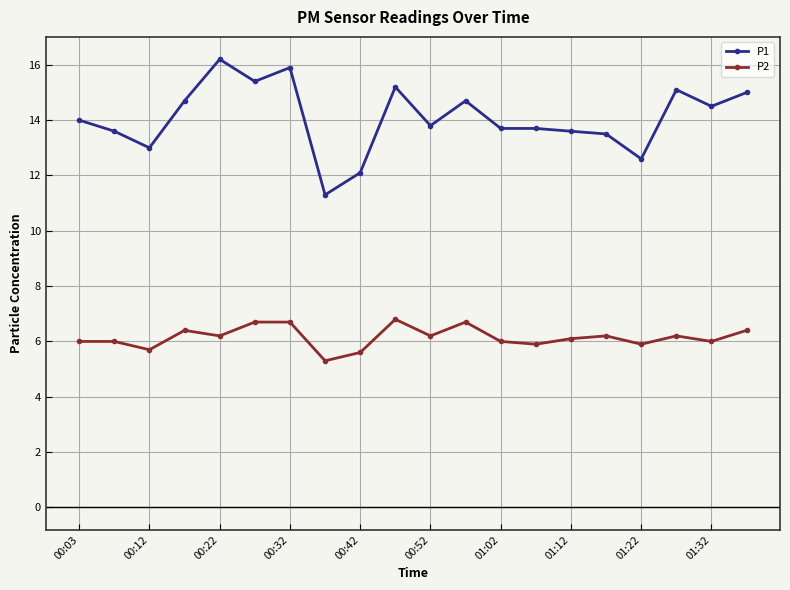

At how many categories does at least one series exceed 8?

20